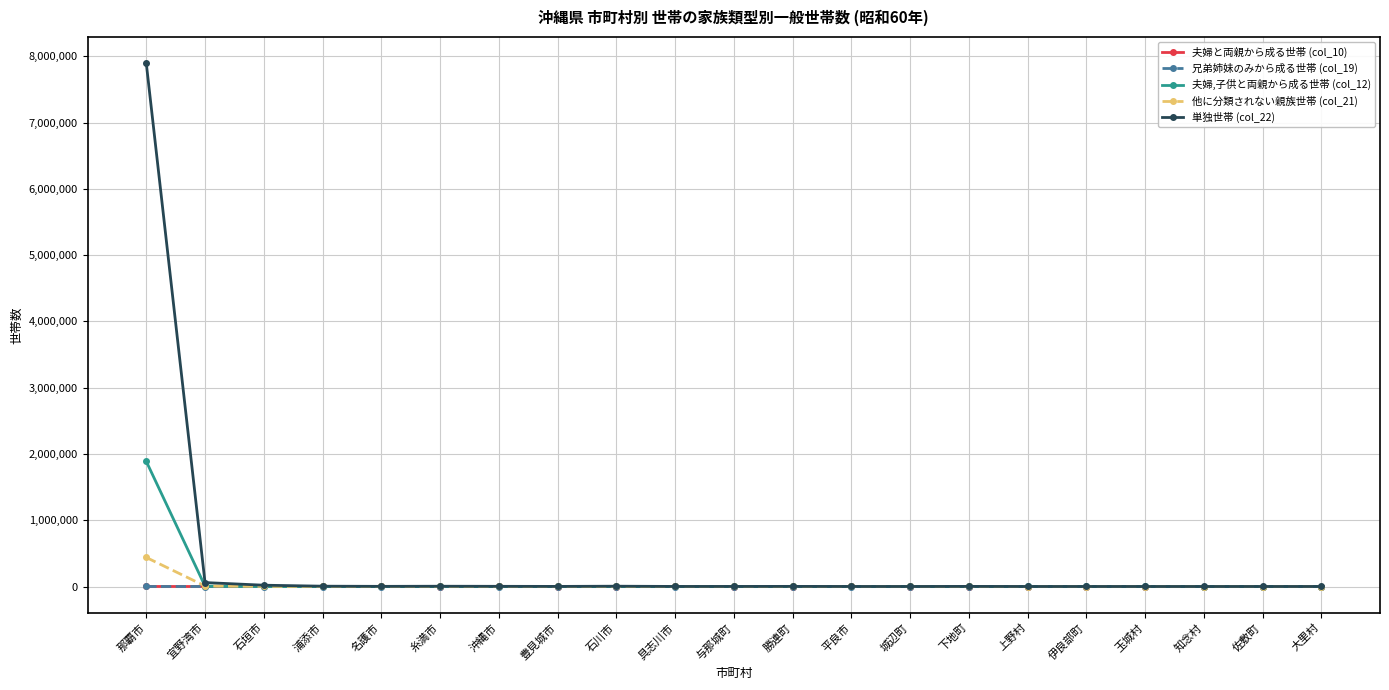

What value does the 単独世帯 (col_22) series have at 宜野湾市?

59337